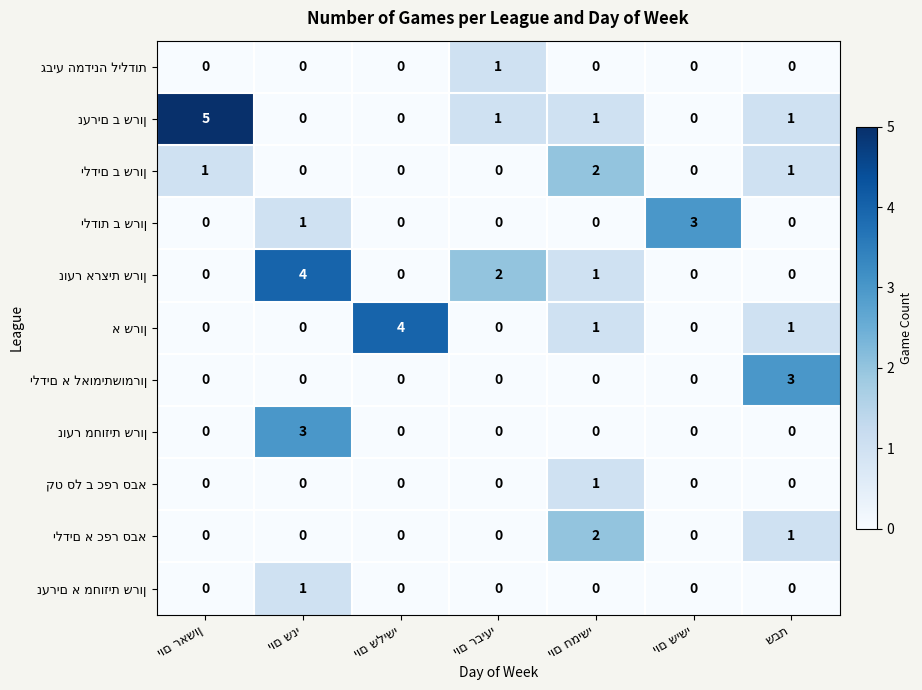

At how many categories does at least one series exceed 1?

7